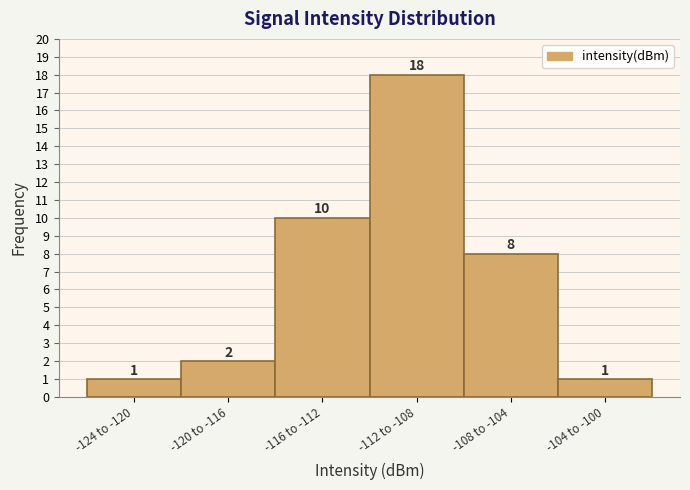

Reading left to right, extract all data points from this chart.

-124 to -120=1	-120 to -116=2	-116 to -112=10	-112 to -108=18	-108 to -104=8	-104 to -100=1